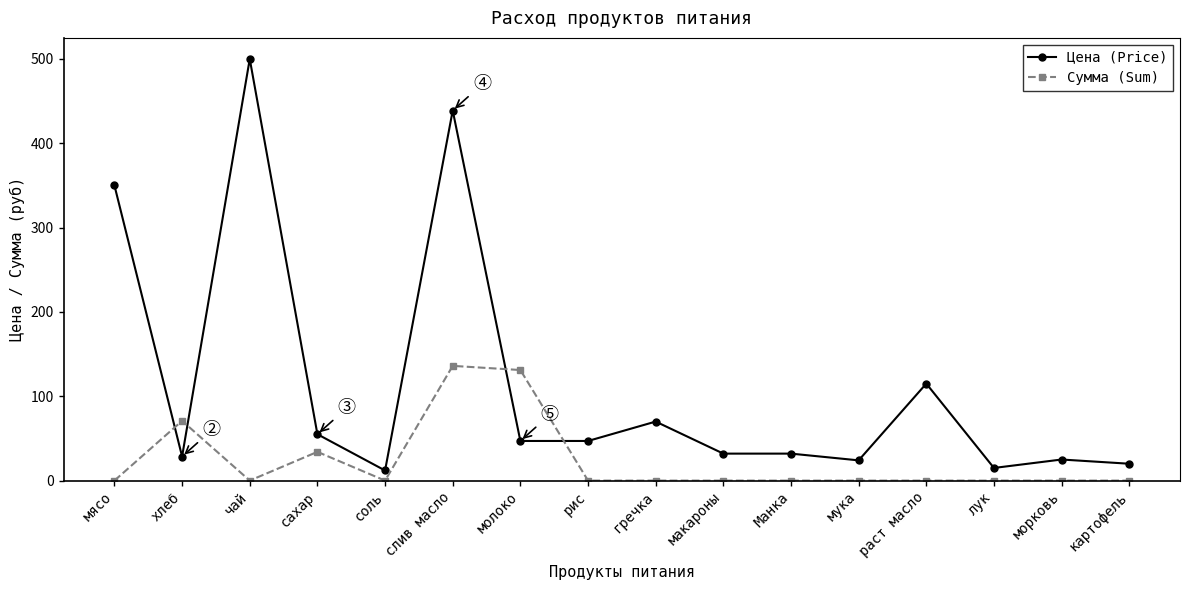

What is the label of the 6th point from the right?

Манка